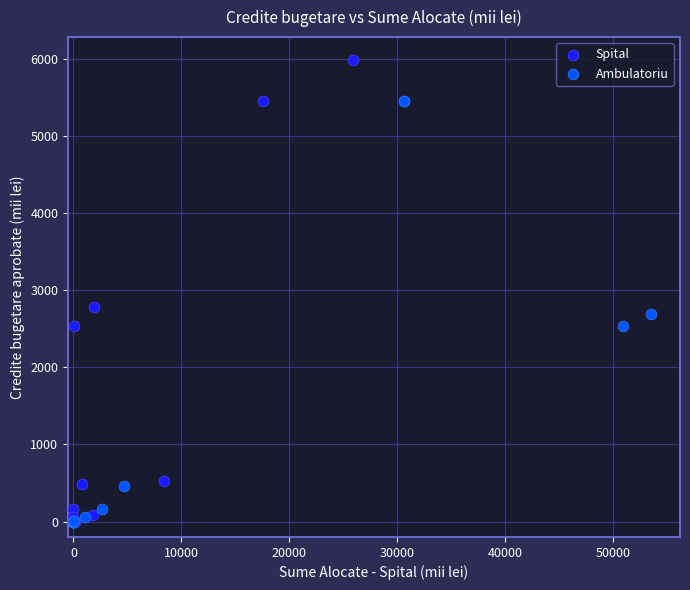

Which series contains the highest Y value?

Spital